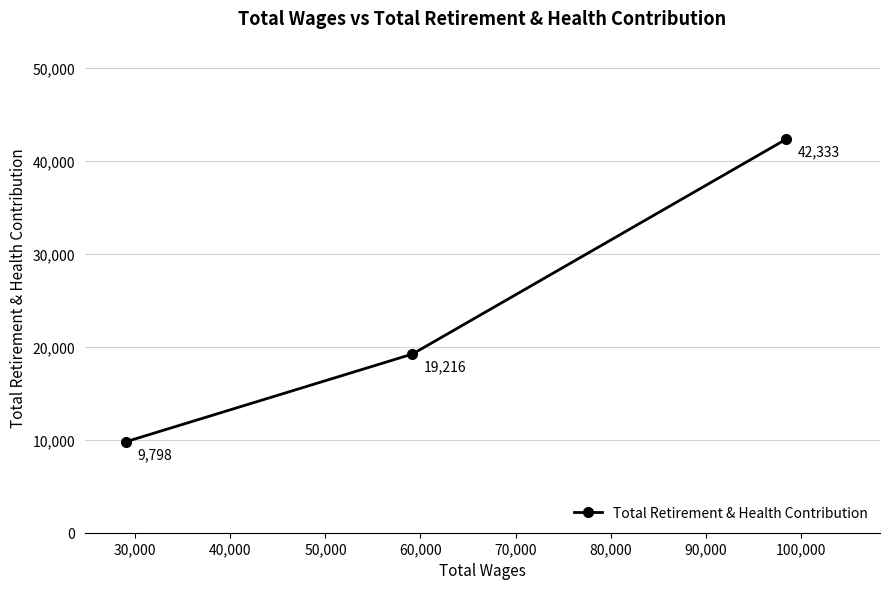

What is the minimum value shown in the chart?

9798